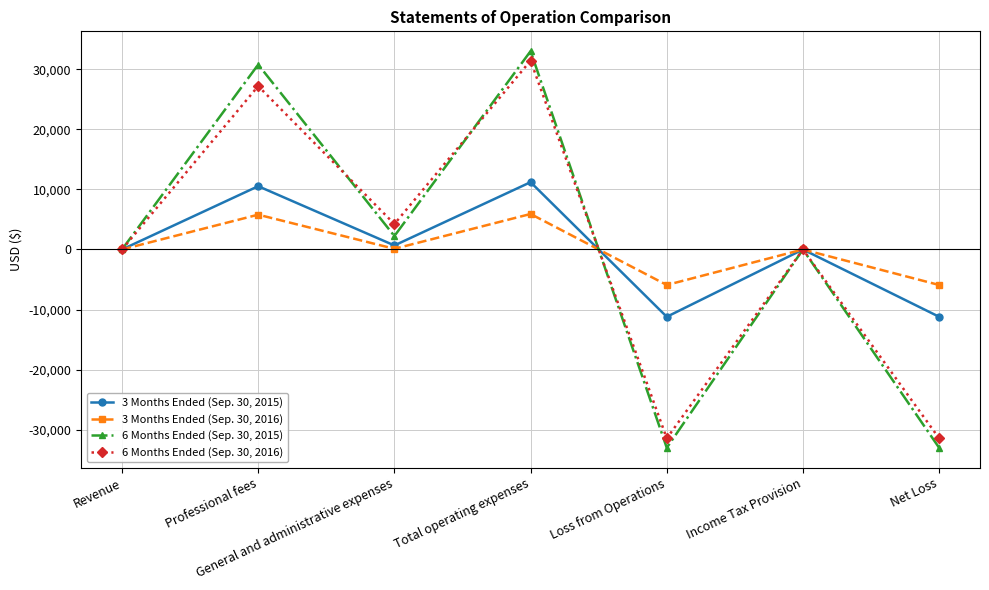

List the series in order of their peak value, lowest first.

3 Months Ended (Sep. 30, 2016), 3 Months Ended (Sep. 30, 2015), 6 Months Ended (Sep. 30, 2016), 6 Months Ended (Sep. 30, 2015)